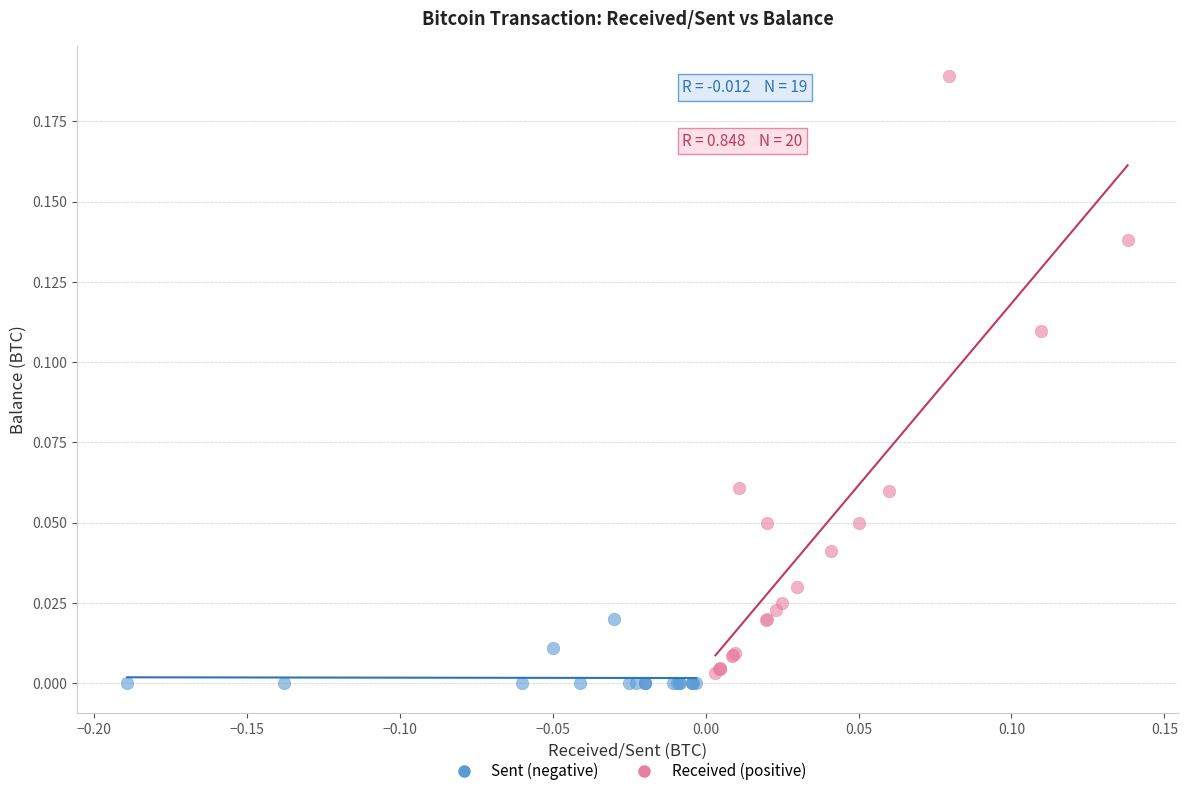

Which series contains the lowest Y value?

Sent (negative)